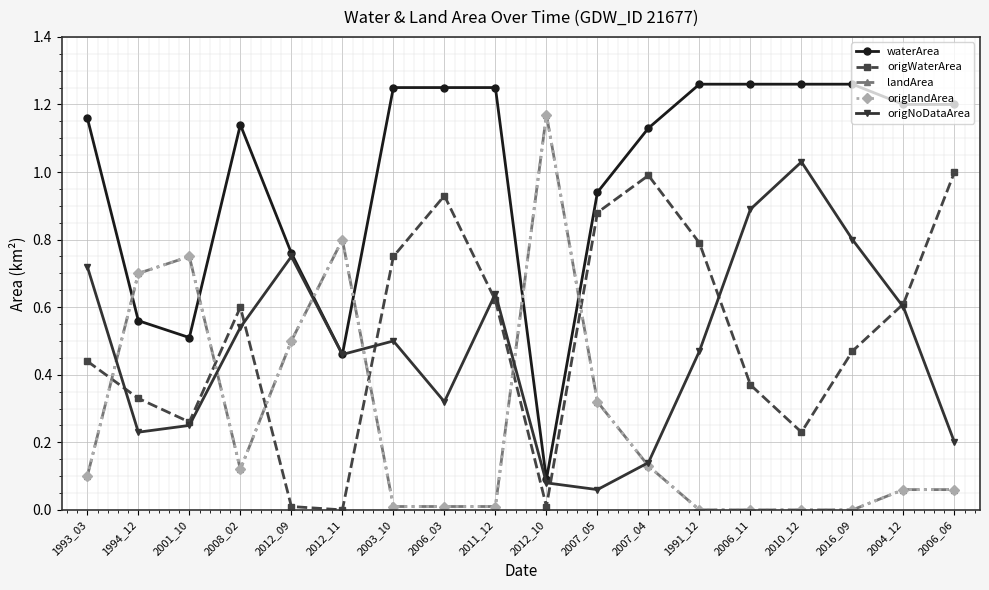

What position from the right is 2006_03?

11